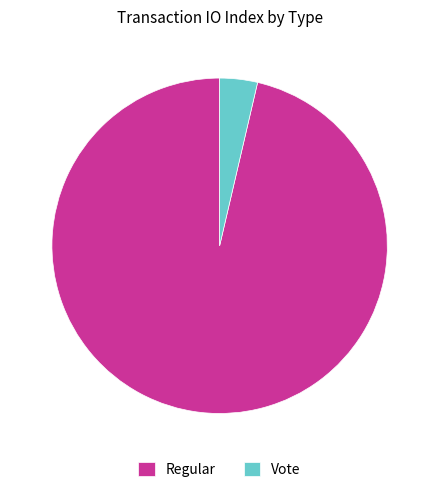

Is the sum of Regular and Vote greater than half?

Yes